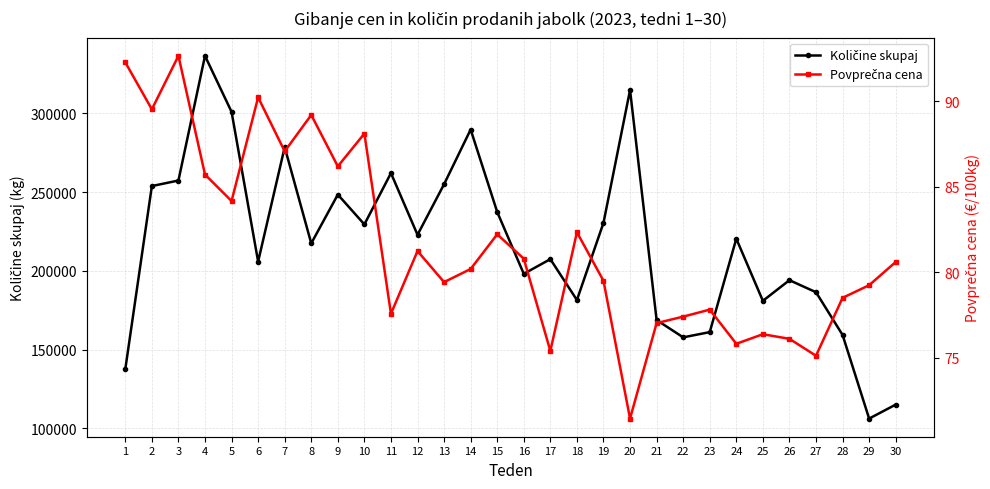

Reading right to left, list all the values displayed in this chart.

Količine skupaj: 30=115136.0	29=106259.0	28=159385.0	27=186498.0	26=194143.0	25=181034.0	24=220505.0	23=161168.0	22=157847.0	21=168842.0	20=314916.0	19=230549.0	18=181549.0	17=207508.0	16=198178.0	15=237452.0	14=289803.0	13=255094.0	12=222960.0	11=262133.0	10=229566.0	9=248505.0	8=217523.0	7=278619.0	6=205960.0	5=301039.0	4=336601.0	3=257437.0	2=253923.0	1=137621.0
Povprečna cena: 30=80.6	29=79.2	28=78.5	27=75.1	26=76.1	25=76.4	24=75.8	23=77.8	22=77.4	21=77.0	20=71.4	19=79.5	18=82.3	17=75.4	16=80.8	15=82.2	14=80.2	13=79.4	12=81.2	11=77.6	10=88.1	9=86.2	8=89.2	7=87.1	6=90.2	5=84.2	4=85.7	3=92.7	2=89.5	1=92.3